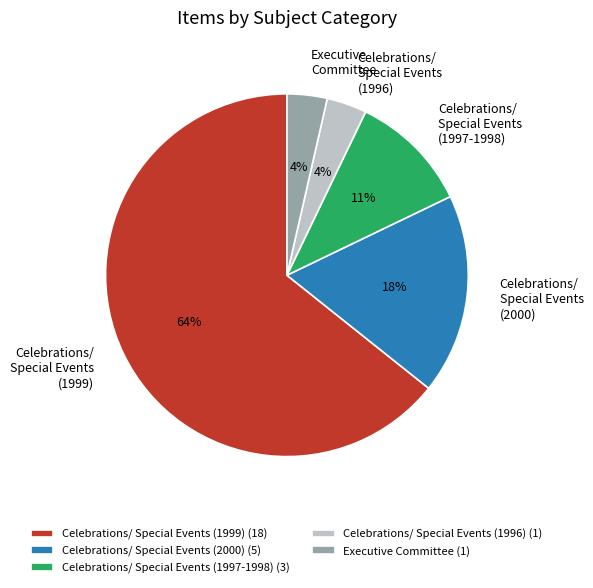

To the nearest percent, what portion does Celebrations/ Special Events (2000) (5) represent?

18%